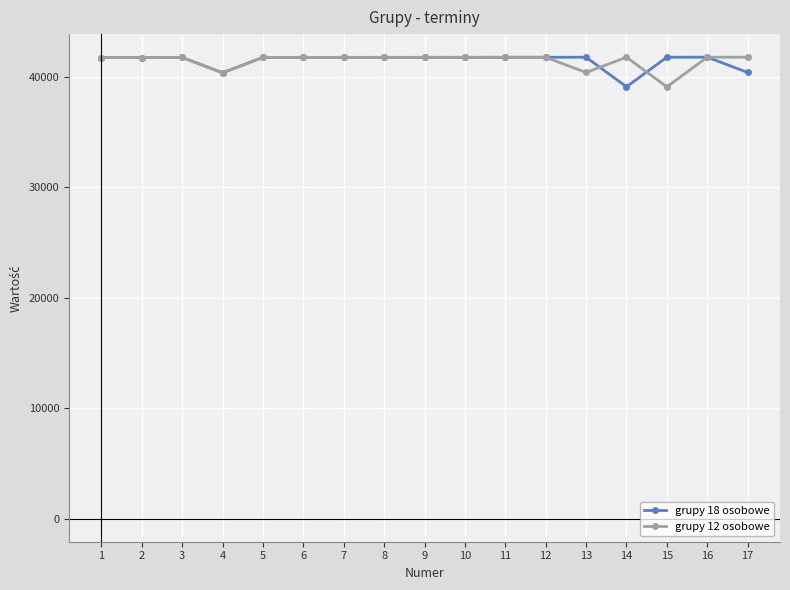

What is the difference between the second highest and second lowest values in the grupy 12 osobowe series?

1410